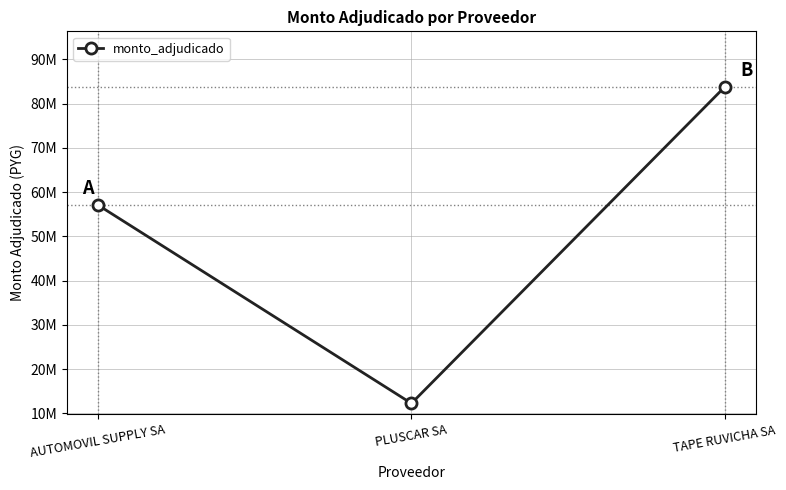

Is this an area chart (filled region under the line)?

No